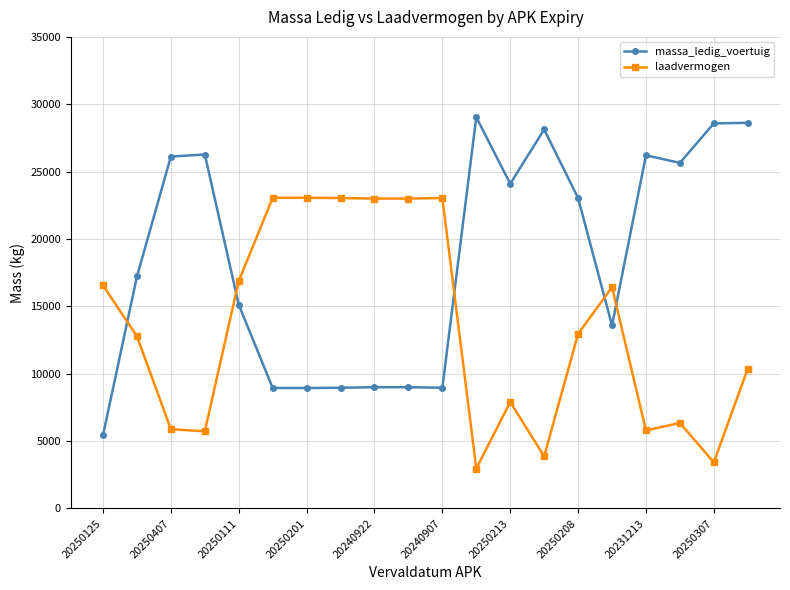

What is the difference between the maximum and second lowest values in the laadvermogen series?

19640